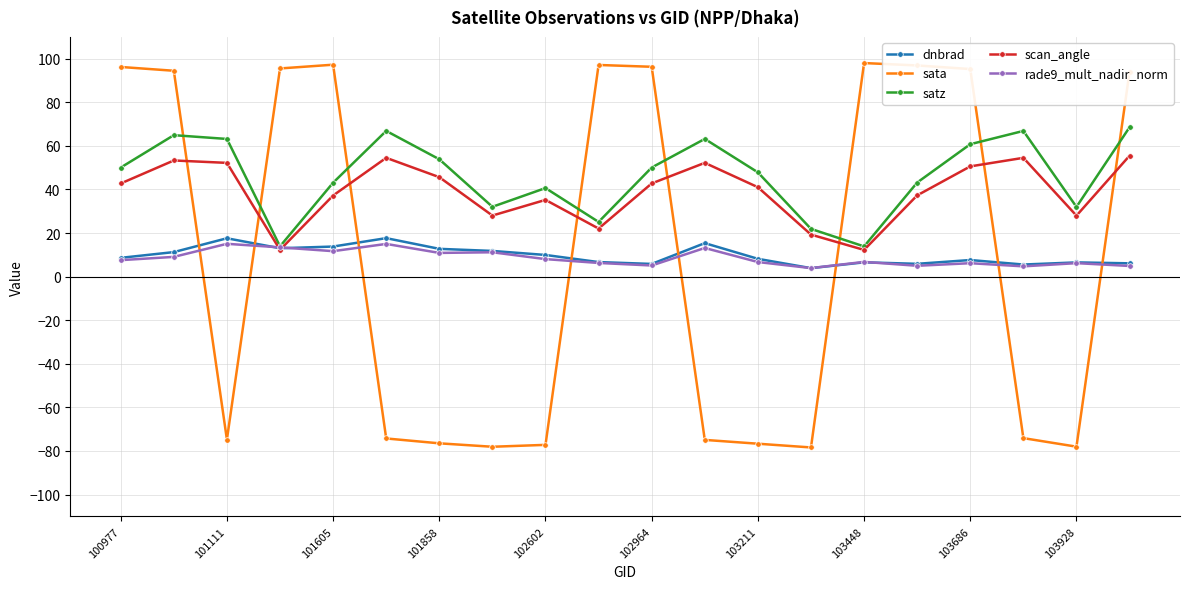

What is the minimum value shown in the chart?

-78.4